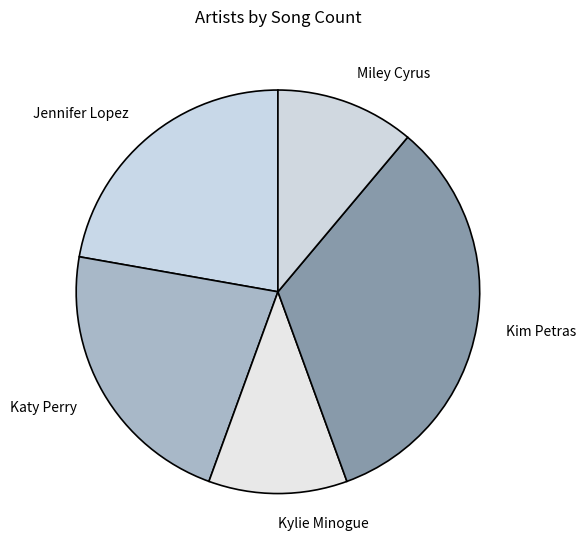

True or false: Kylie Minogue accounts for 11% of the total.

True